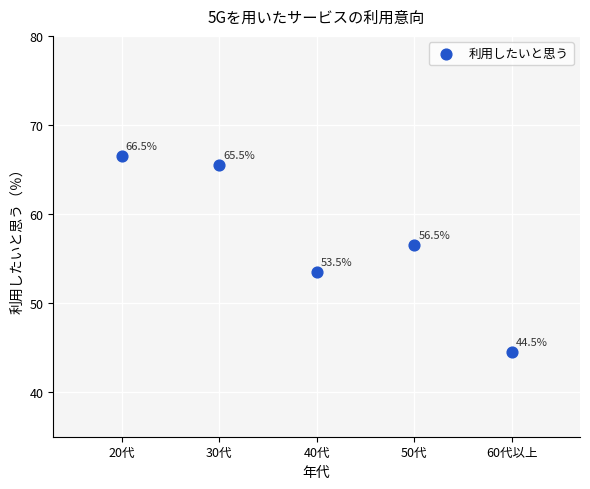

What Y value in the scatter plot is closest to 55?

53.5